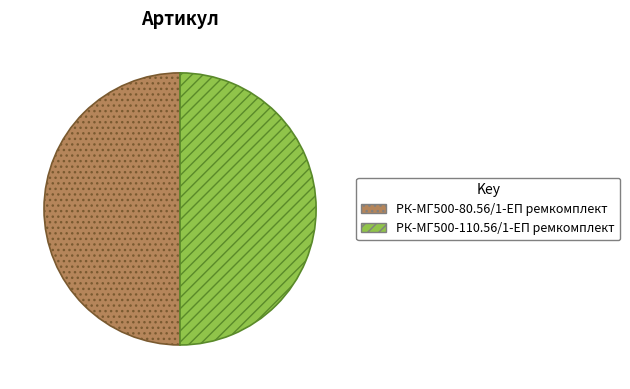

Is the sum of РК-МГ500-110.56/1-ЕП ремкомплект and РК-МГ500-80.56/1-ЕП ремкомплект greater than half?

Yes